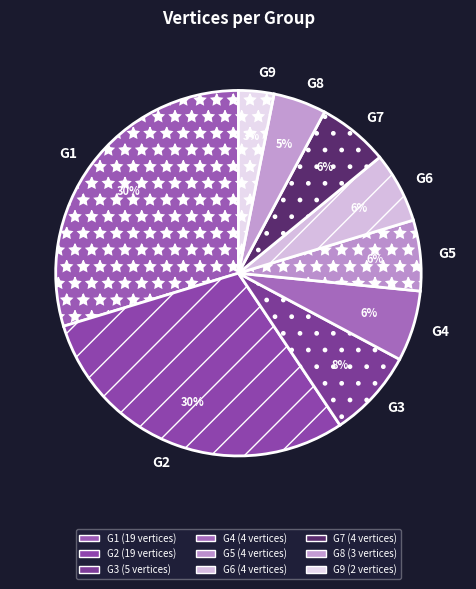

Combined, do G1 and G5 account for over 50%?

No